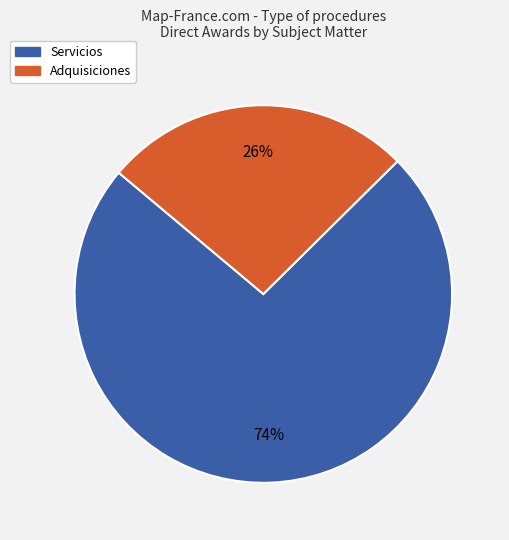

Is it true that Adquisiciones is 20% of the pie?

False